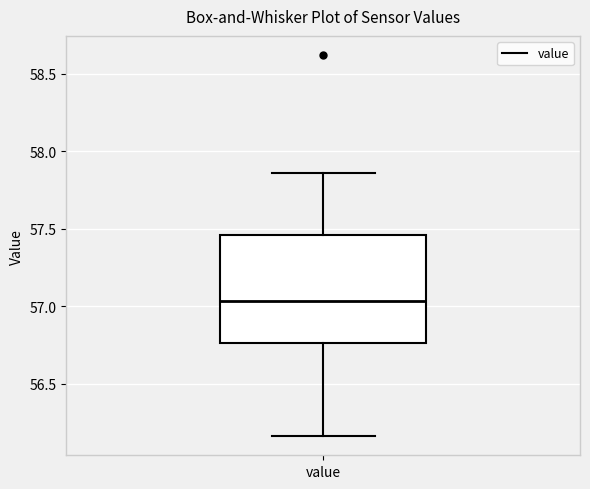

Transcribe this box plot: give where the median line is, the range the box spans, and where the two whiskers end, as read against the y-axis. The values are not printed on the chart, so give them approximately, as read against the axis.

median 57.05, box 56.75 to 57.45, whiskers 56.15 to 57.85